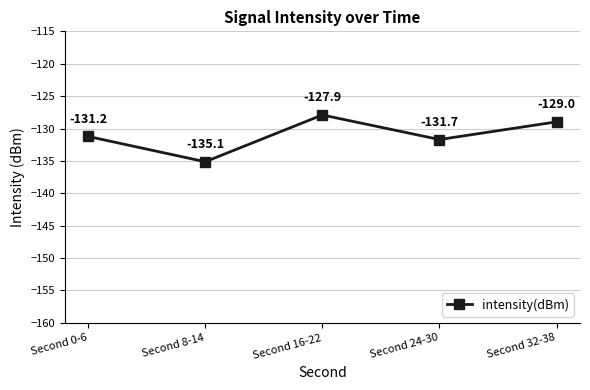

Does the chart have visible grid lines?

Yes